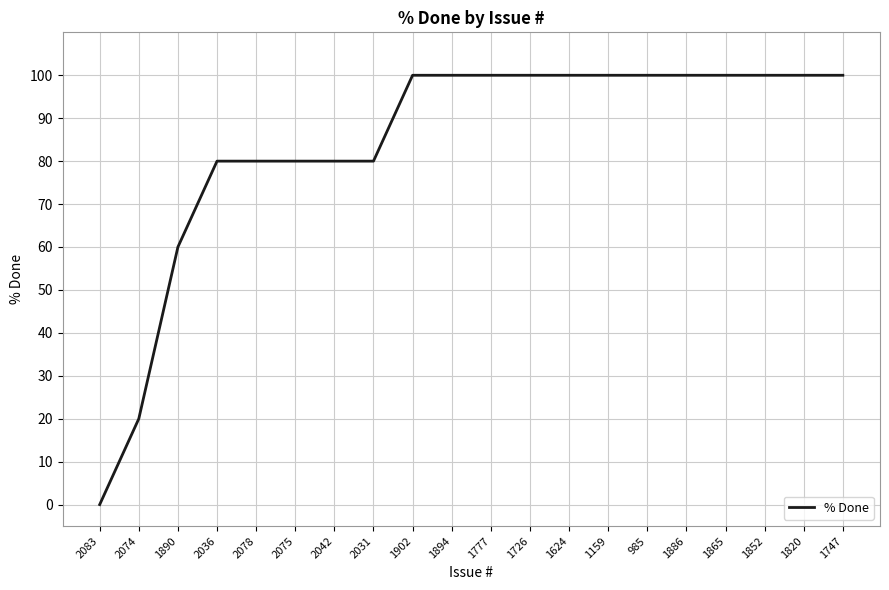

Between 2083 and 2074, which is larger?

2074